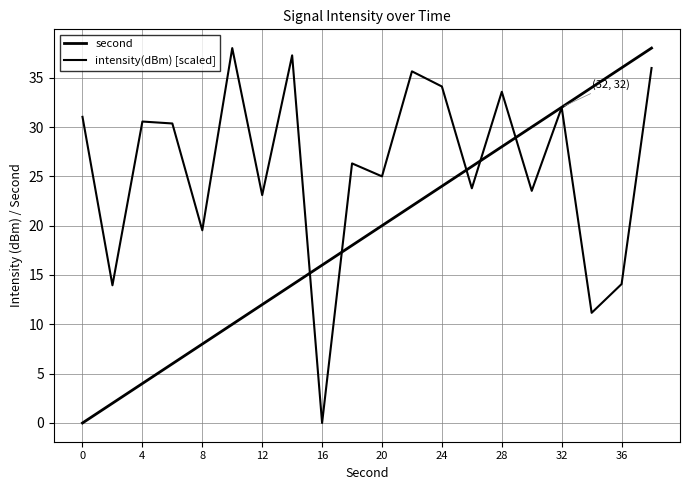

What is the value of the intensity(dBm) [scaled] point at the 4th from the left?

30.4